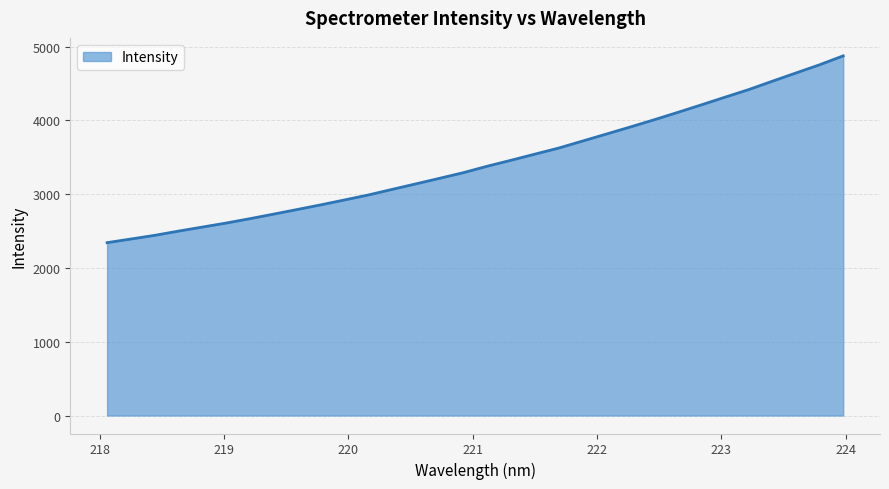

What is the greatest value displayed?

4875.1